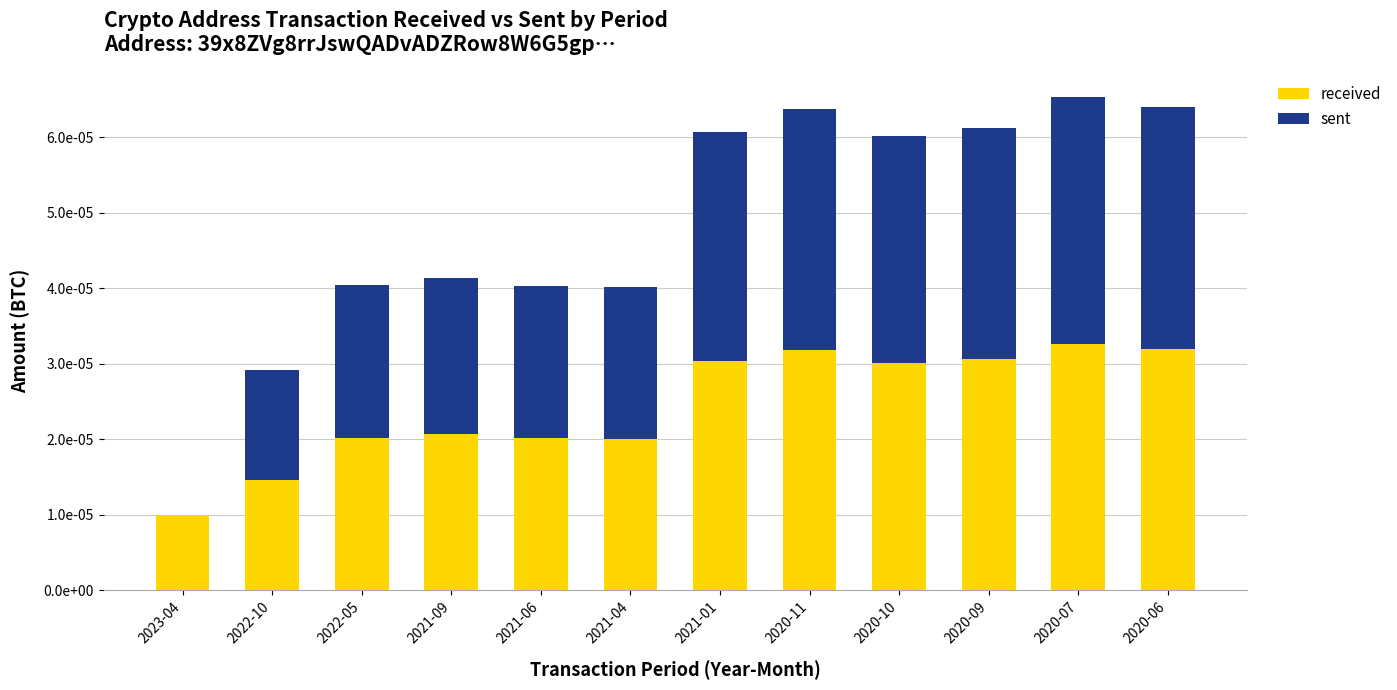

Are the bars grouped side by side (vs. stacked)?

No